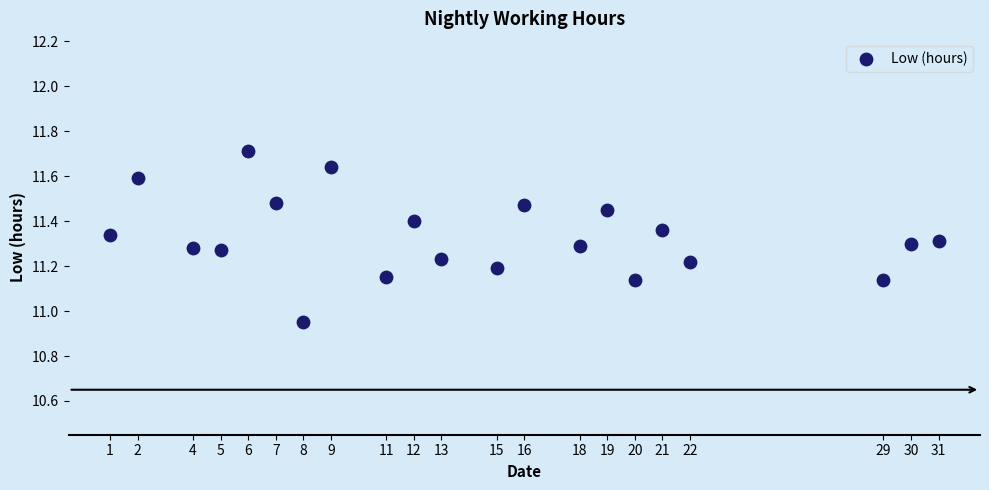

What is the range of Y values (max minus min)?

0.8